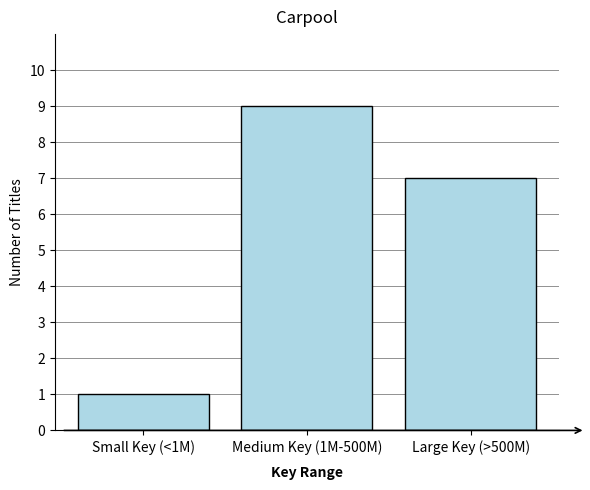

Reading left to right, list all the values displayed in this chart.

Small Key (<1M)=1	Medium Key (1M-500M)=9	Large Key (>500M)=7